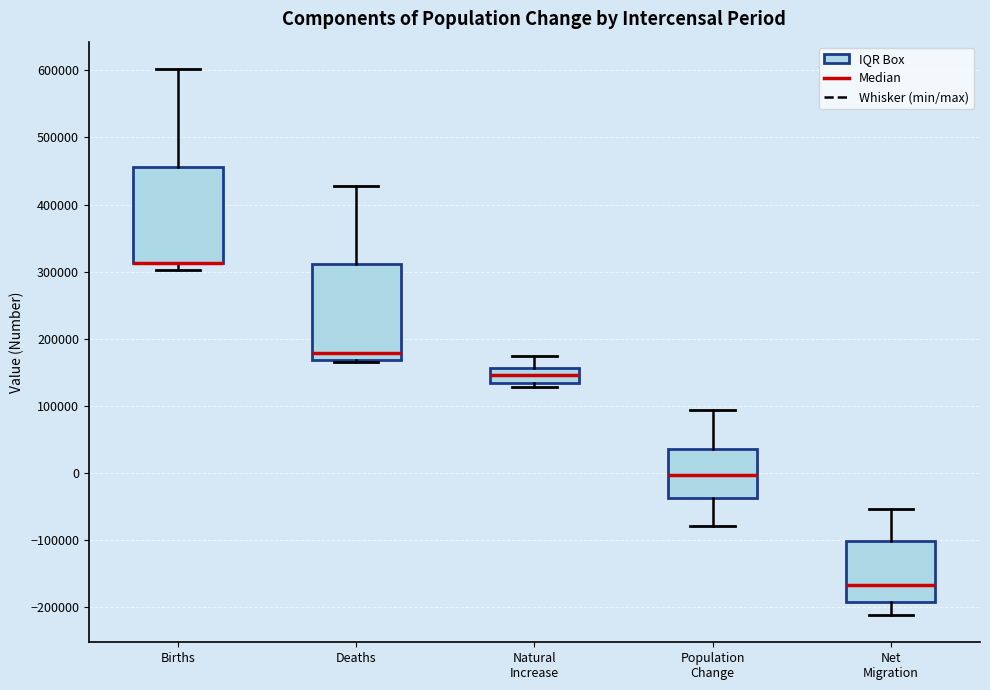

Reading left to right, transcribe this box plot: for each box, give where its median line is, the range the box spans, and where its two whiskers end, as read against the y-axis. The values are not printed on the chart, so give them approximately, as read against the axis.

Births: median 310000 (drawn on the box's lower edge), box 310000 to 460000, whiskers 300000 to 600000
Deaths: median 180000, box 170000 to 310000, whiskers 160000 to 430000
Natural Increase: median 150000, box 130000 to 160000, whiskers 130000 (just below the box's lower edge) to 170000
Population Change: median 0, box -40000 to 40000, whiskers -80000 to 90000
Net Migration: median -170000, box -190000 to -100000, whiskers -210000 to -50000